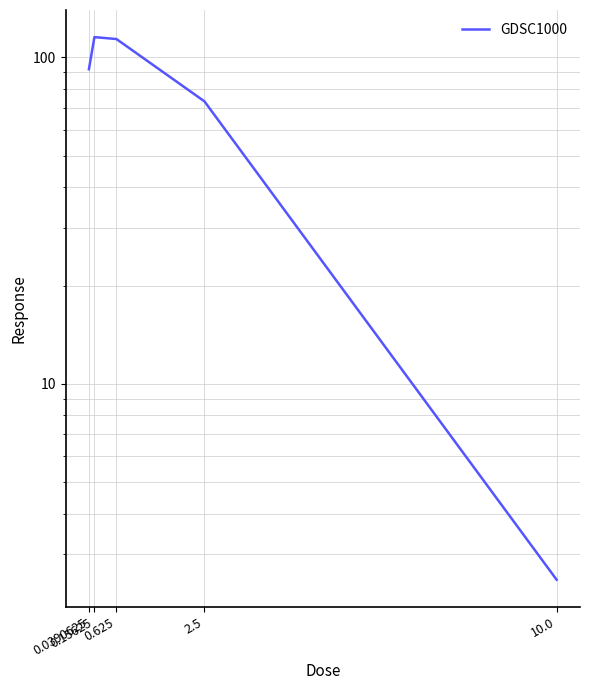

Rank the categories by value from lowest to highest.

10.0, 2.5, 0.0390625, 0.625, 0.15625